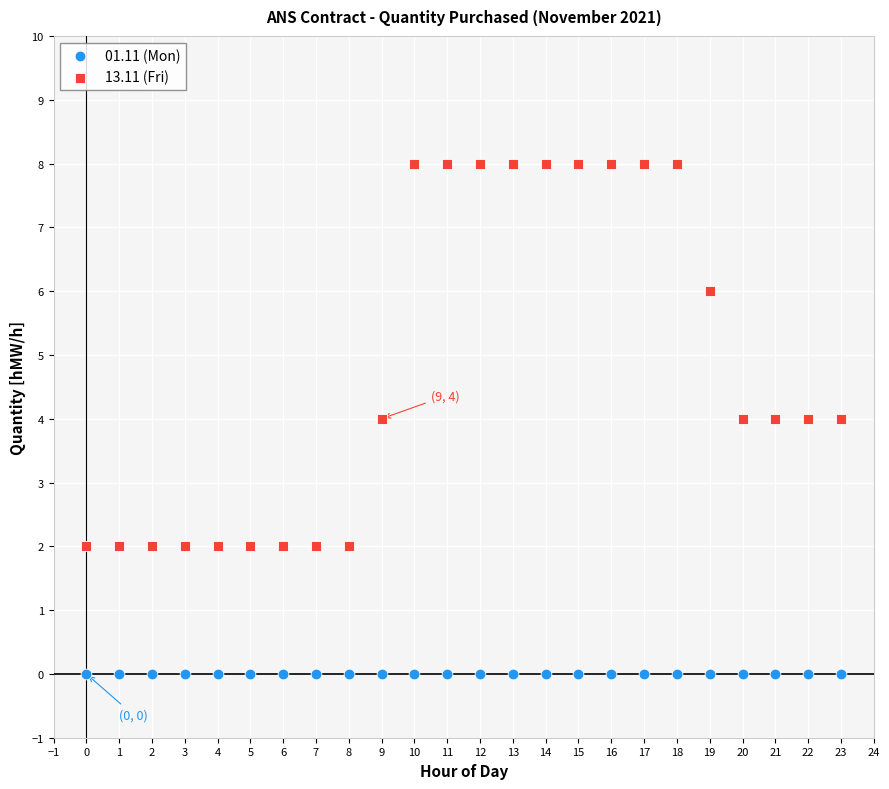

Which series reaches the maximum Y coordinate?

13.11 (Fri)